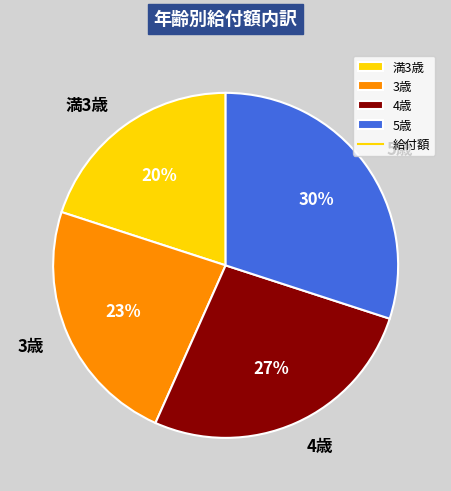

Is there a majority slice in this chart?

No